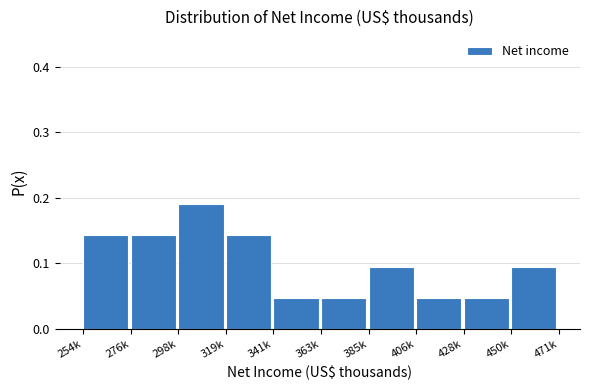

Which category has the highest value across all series?

298k